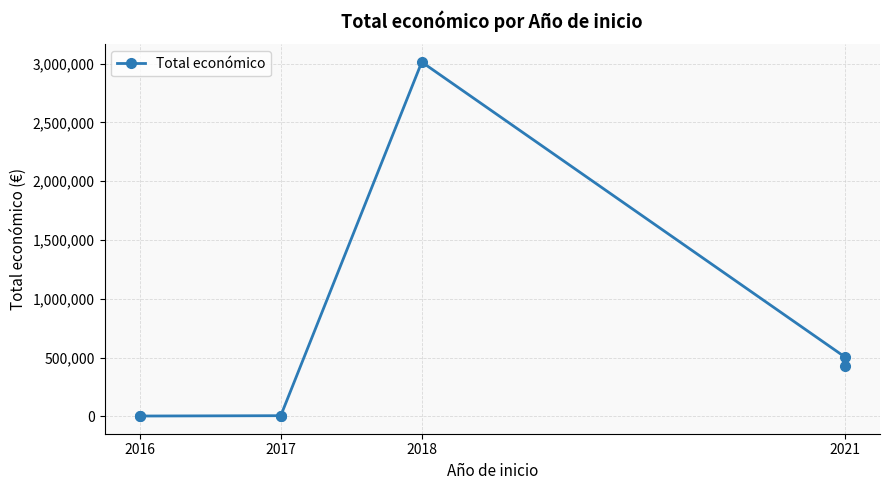

What is the difference between the second highest and second lowest values?

500519